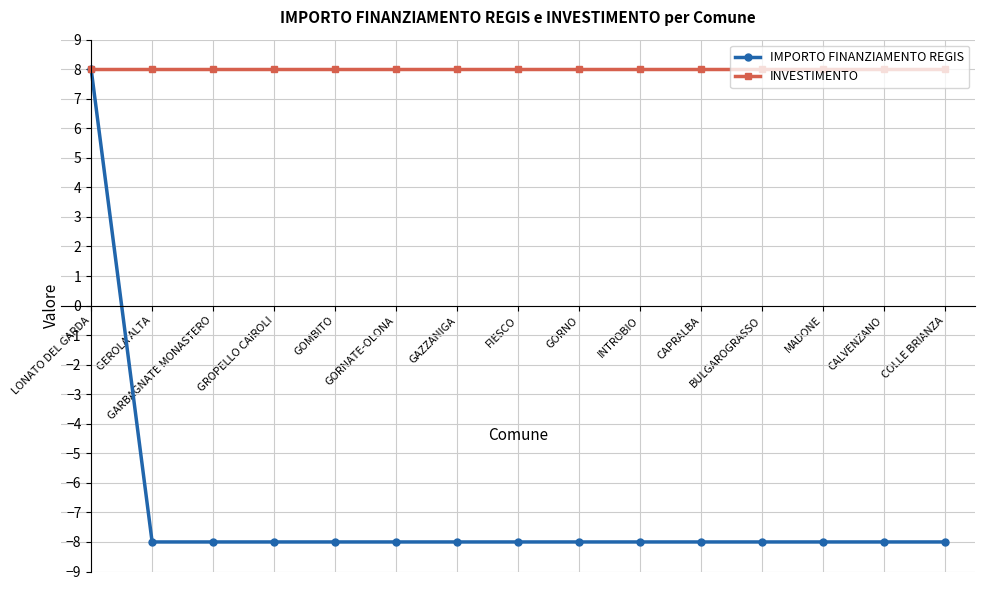

What value does the INVESTIMENTO series have at GOMBITO?

8